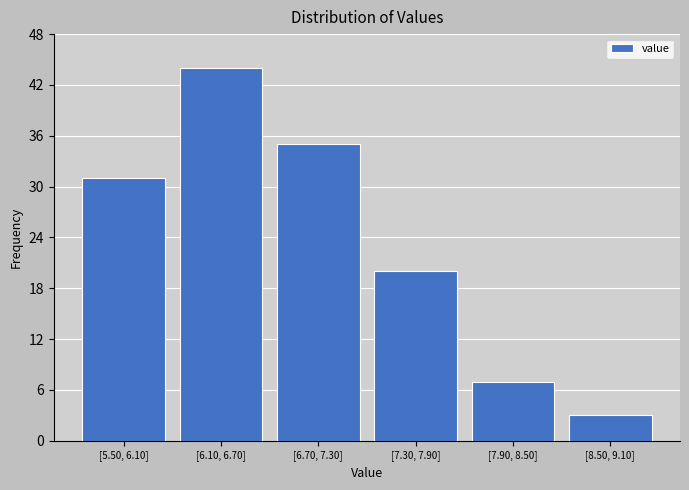

Reading right to left, transcribe all the data shown in this chart.

[8.50, 9.10]=3	[7.90, 8.50]=7	[7.30, 7.90]=20	[6.70, 7.30]=35	[6.10, 6.70]=44	[5.50, 6.10]=31